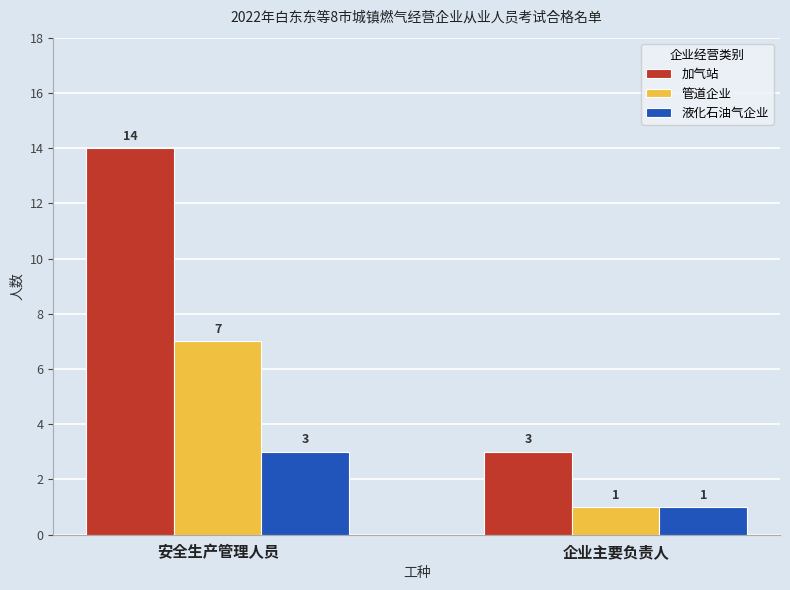

What is the label of the 1st bar from the left?

安全生产管理人员